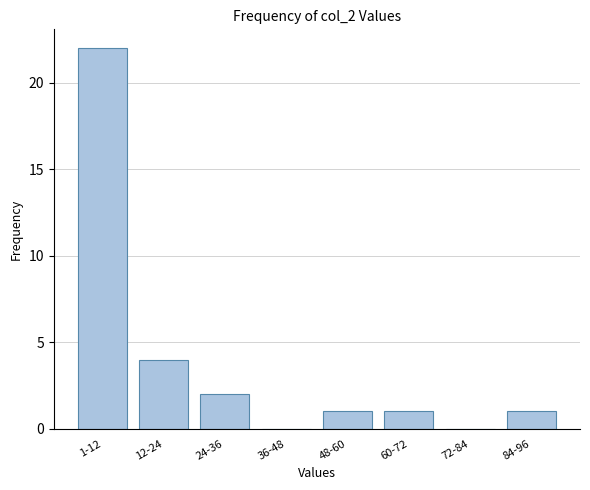

Reading left to right, list all the values displayed in this chart.

1-12=22	12-24=4	24-36=2	36-48=0	48-60=1	60-72=1	72-84=0	84-96=1